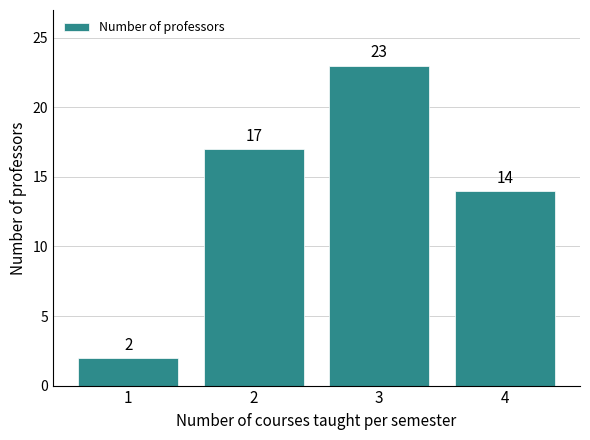

Reading right to left, extract all data points from this chart.

14	23	17	2